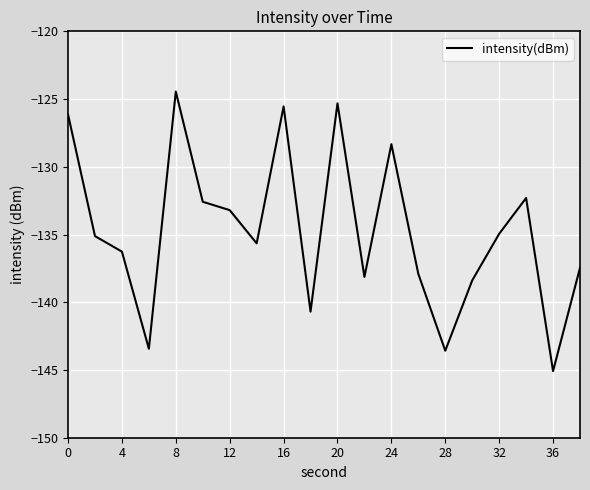

Reading left to right, extract all data points from this chart.

-126.1	-135.1	-136.3	-143.4	-124.4	-132.6	-133.2	-135.7	-125.5	-140.7	-125.3	-138.1	-128.3	-137.9	-143.6	-138.4	-134.9	-132.3	-145.1	-137.5